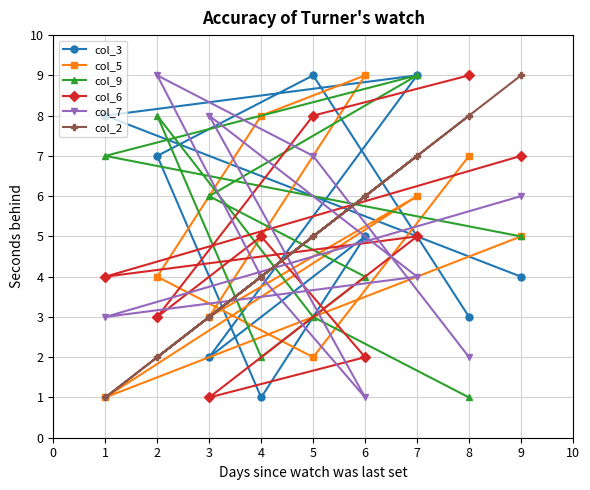

What is the difference between the maximum and minimum values in the col_5 series?

8